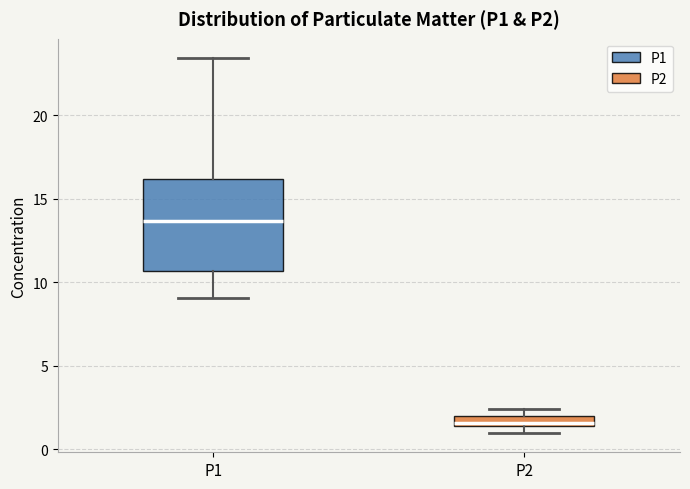

Which box is the tallest, from its lower edge to its upper edge?

P1